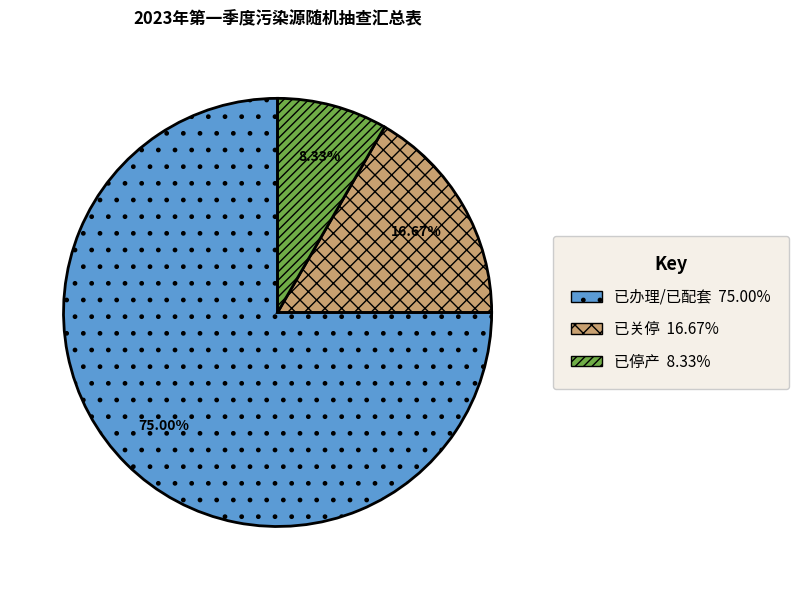

To the nearest percent, what is the difference between the 已关停 and 已停产 slice percentages?

8%